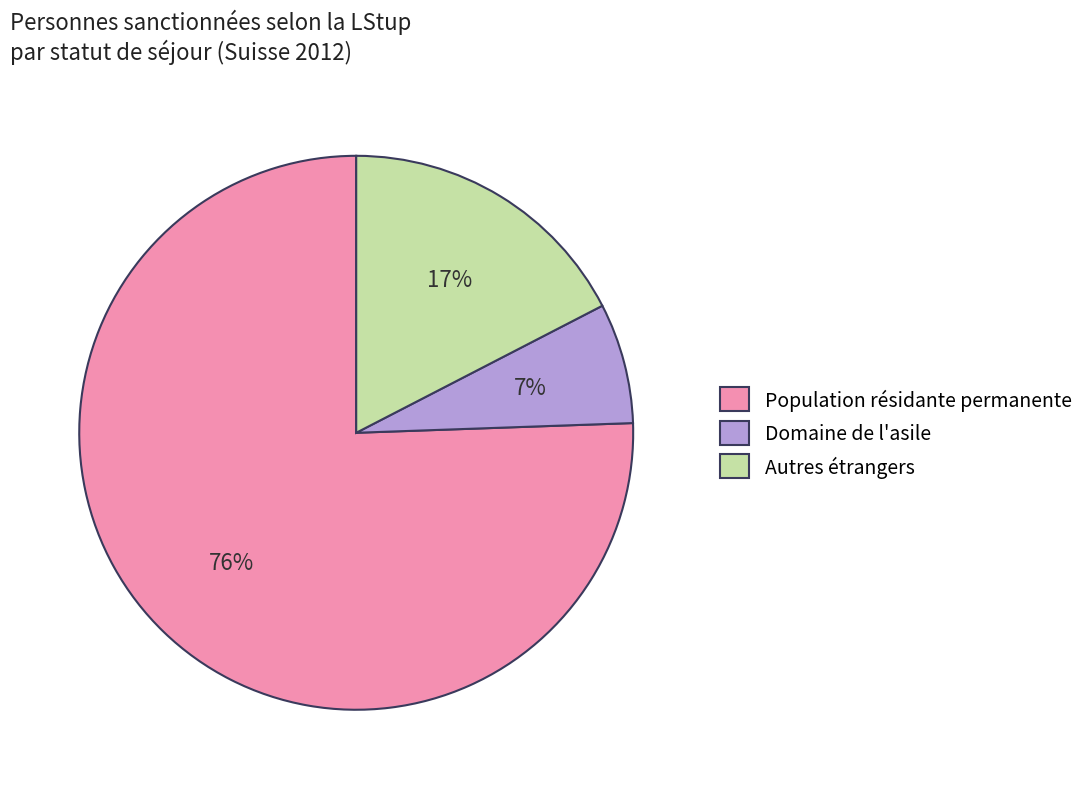

What percentage is the Domaine de l'asile slice, to the nearest percent?

7%